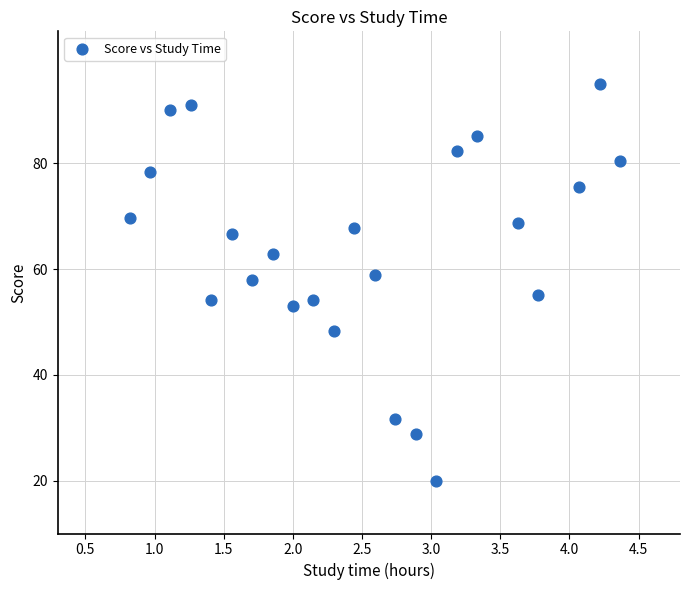

What is the range of X values (max minus min)?

3.5